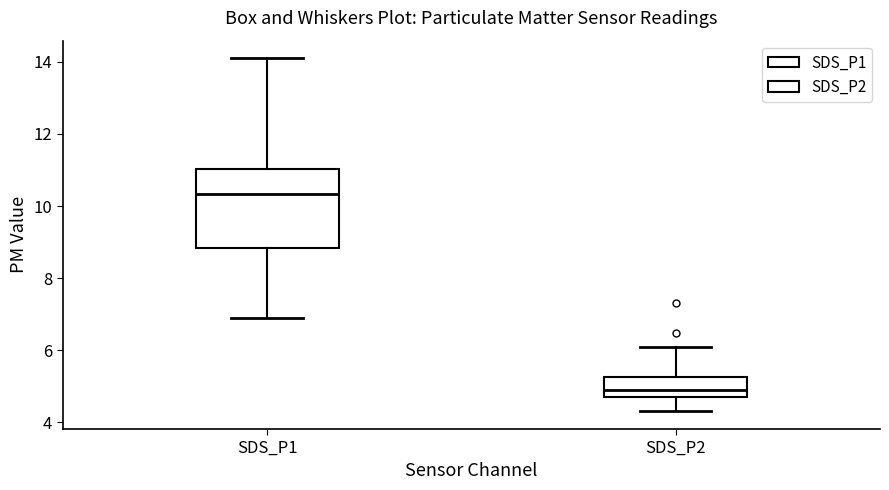

Reading left to right, transcribe this box plot: for each box, give where its median line is, the range the box spans, and where its two whiskers end, as read against the y-axis. The values are not printed on the chart, so give them approximately, as read against the axis.

SDS_P1: median 10.4, box 8.8 to 11.0, whiskers 7.0 to 14.2
SDS_P2: median 4.8 (just above the box's lower edge), box 4.8 to 5.2, whiskers 4.4 to 6.2